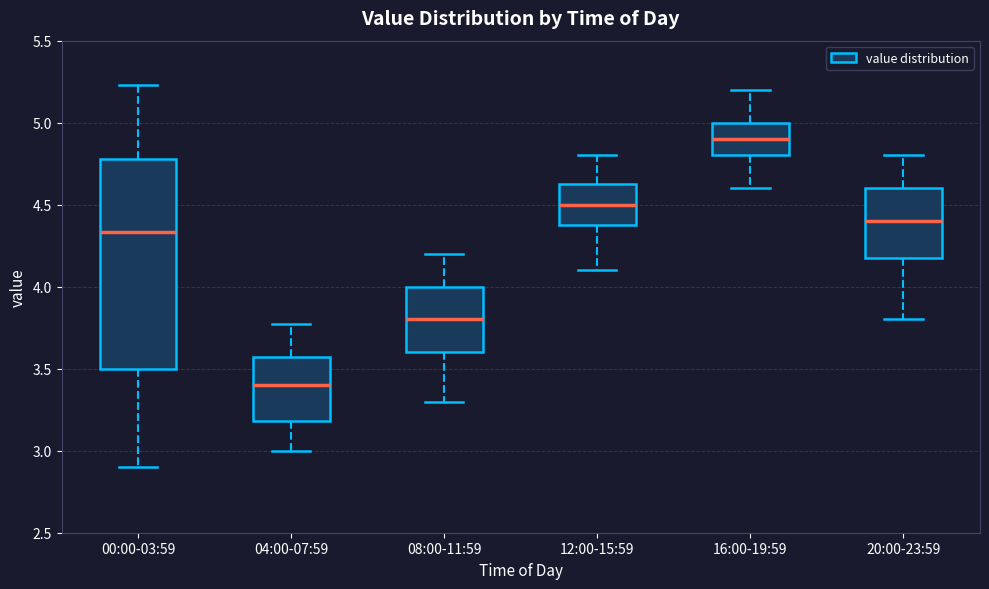

Reading left to right, transcribe this box plot: for each box, give where its median line is, the range the box spans, and where its two whiskers end, as read against the y-axis. The values are not printed on the chart, so give them approximately, as read against the axis.

00:00-03:59: median 4.35, box 3.50 to 4.80, whiskers 2.90 to 5.25
04:00-07:59: median 3.40, box 3.20 to 3.55, whiskers 3.00 to 3.75
08:00-11:59: median 3.80, box 3.60 to 4.00, whiskers 3.30 to 4.20
12:00-15:59: median 4.50, box 4.40 to 4.65, whiskers 4.10 to 4.80
16:00-19:59: median 4.90, box 4.80 to 5.00, whiskers 4.60 to 5.20
20:00-23:59: median 4.40, box 4.20 to 4.60, whiskers 3.80 to 4.80